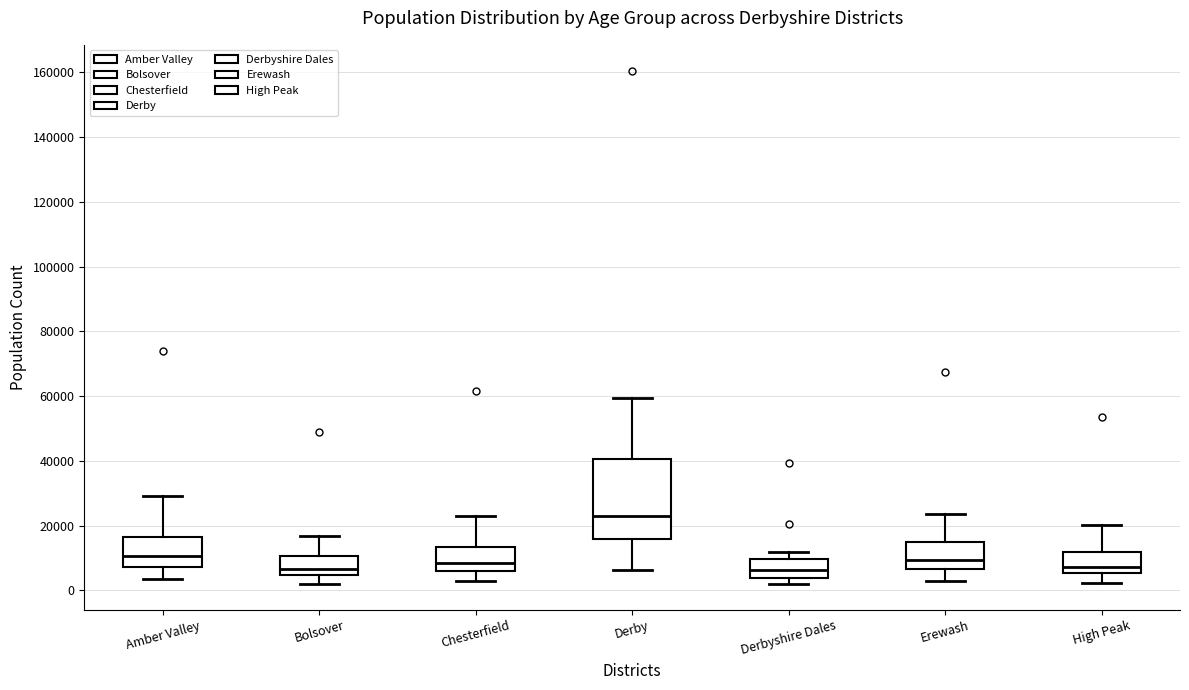

Reading left to right, transcribe this box plot: for each box, give where its median line is, the range the box spans, and where its two whiskers end, as read against the y-axis. The values are not printed on the chart, so give them approximately, as read against the axis.

Amber Valley: median 10000, box 8000 to 16000, whiskers 4000 to 30000
Bolsover: median 6000, box 4000 to 10000, whiskers 2000 to 16000
Chesterfield: median 8000, box 6000 to 14000, whiskers 2000 to 22000
Derby: median 22000, box 16000 to 40000, whiskers 6000 to 60000
Derbyshire Dales: median 6000, box 4000 to 10000, whiskers 2000 to 12000
Erewash: median 10000, box 6000 to 14000, whiskers 2000 to 24000
High Peak: median 8000, box 6000 to 12000, whiskers 2000 to 20000